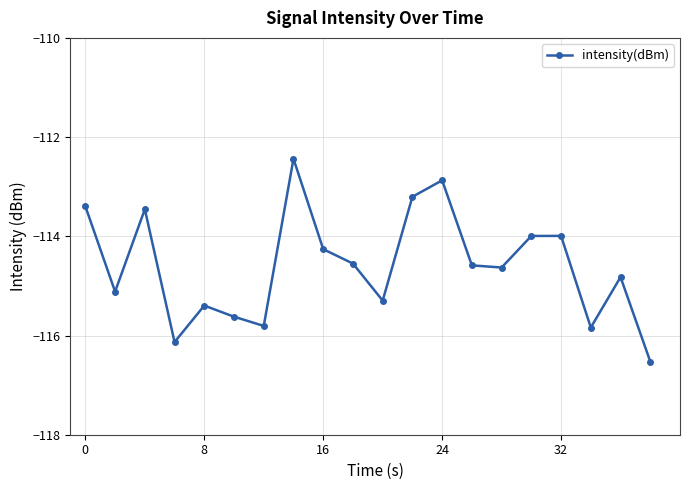

What is the value of the 5th point from the left?

-115.4